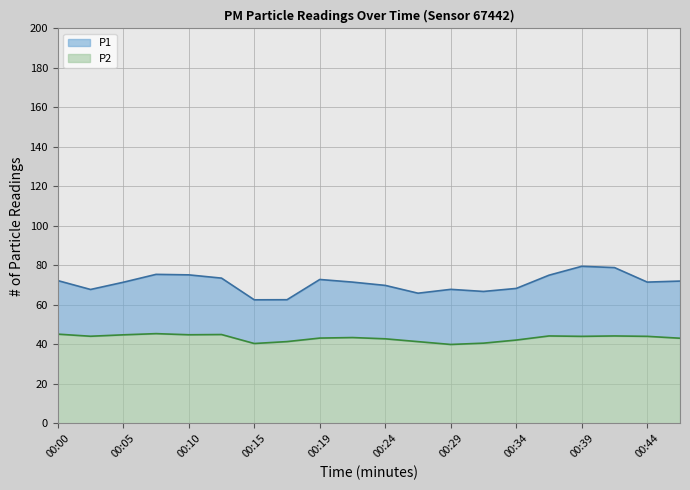

Where does the P1 series first go above 71?

00:00